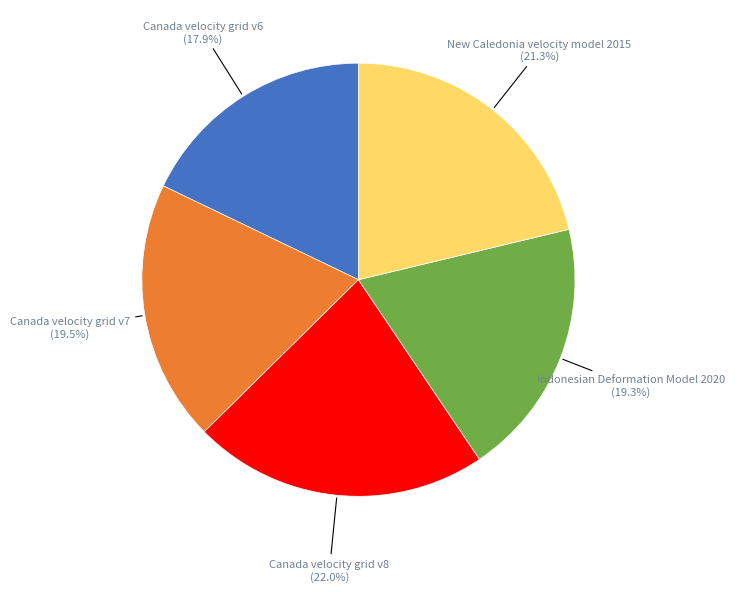

Is Canada velocity grid v7 the majority of the pie?

No